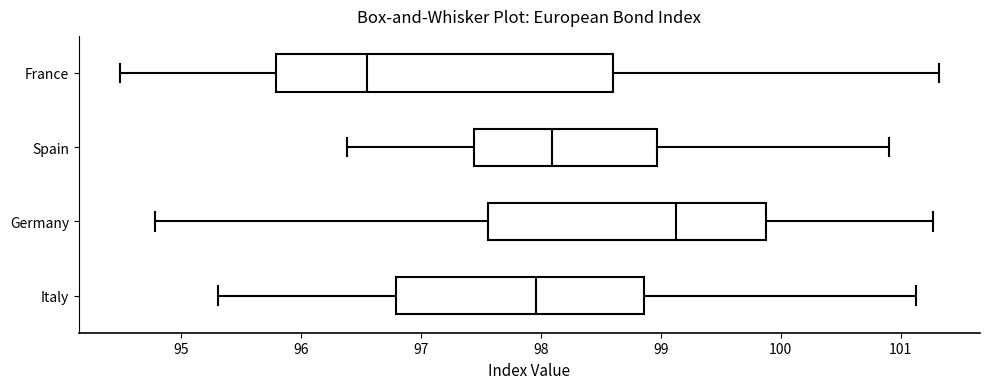

Where does the right whisker of the box for France end on the x-axis? The values are not printed on the chart, so give them approximately, as read against the axis.

101.3